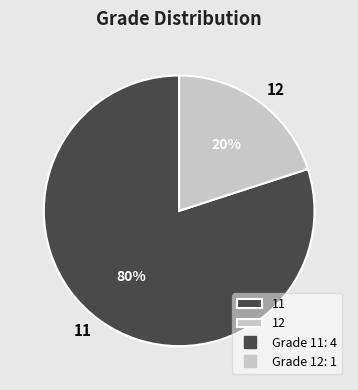

What percentage is the 11 slice, to the nearest percent?

80%